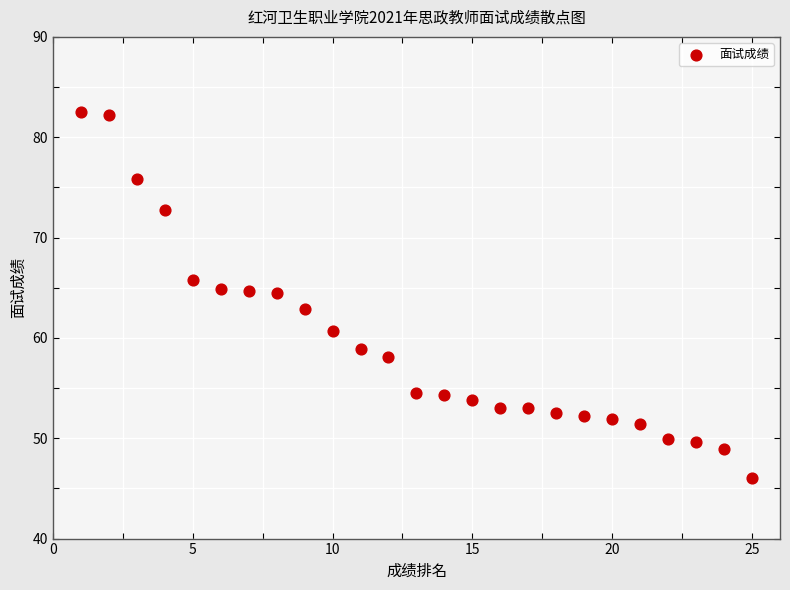

What is the range of Y values (max minus min)?

36.4